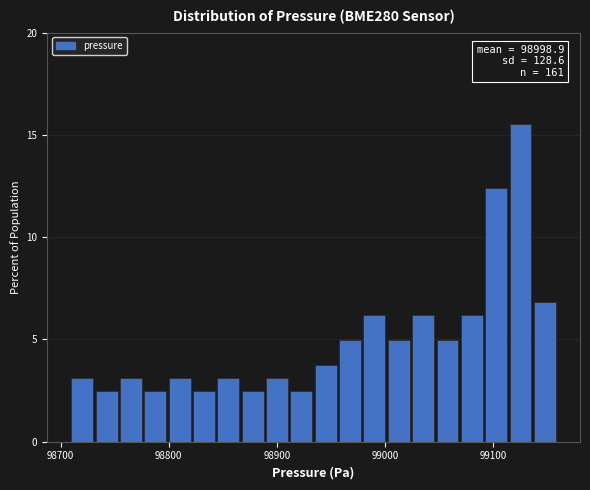

Read against the x-axis, roughly where is the centre of the tallest bar?

99130